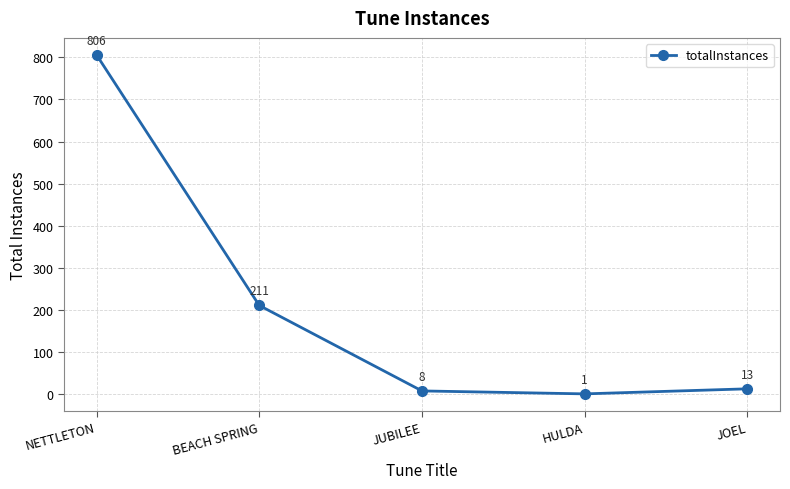

How many lines are shown in the chart?

1